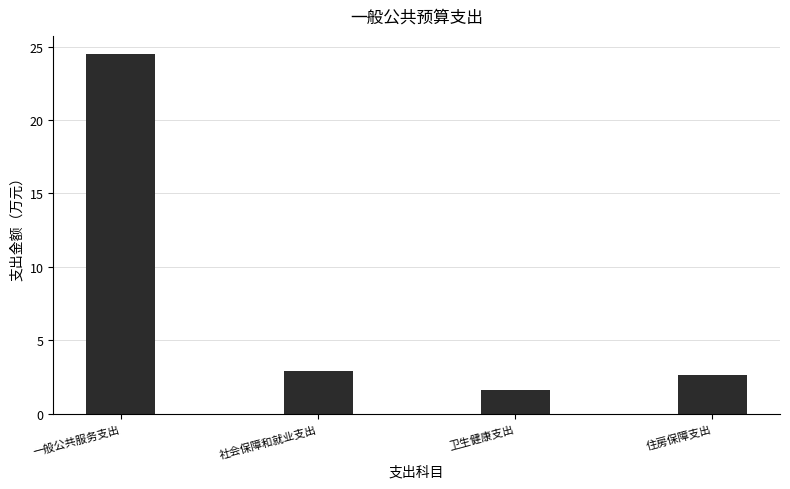

Are the bars grouped side by side (vs. stacked)?

No